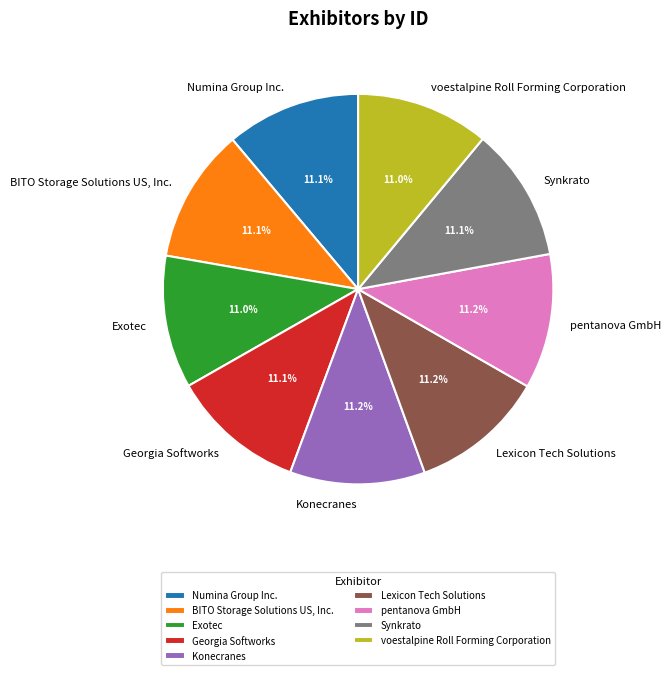

Does any single category account for the majority?

No